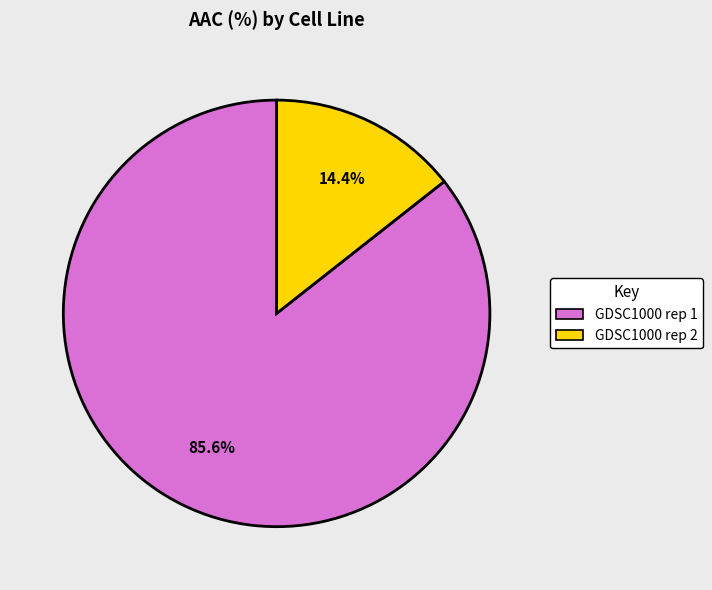

Which has a higher value, GDSC1000 rep 2 or GDSC1000 rep 1?

GDSC1000 rep 1